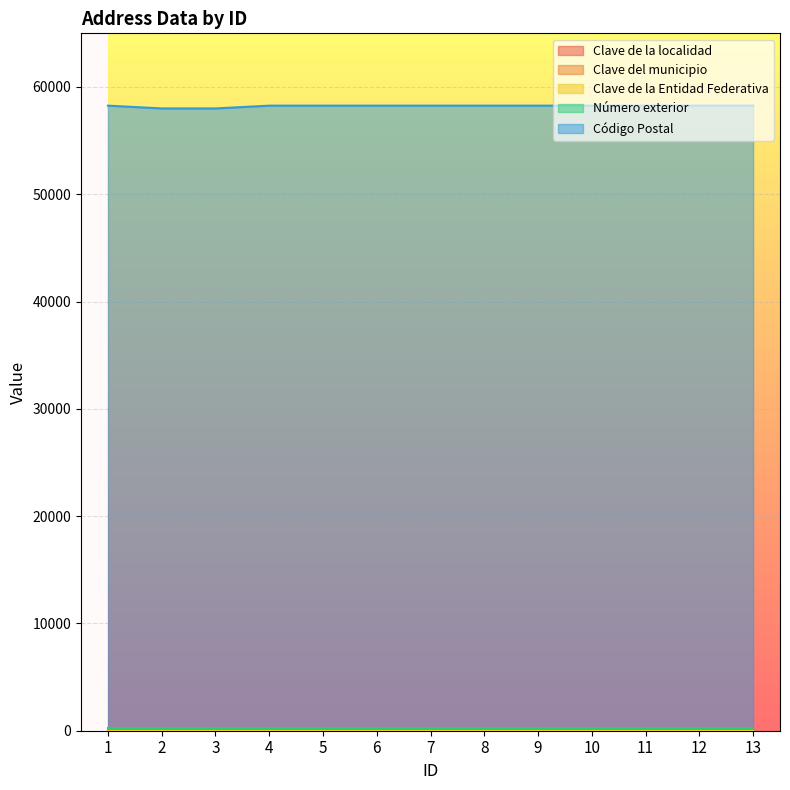

What is the maximum value shown in the chart?

58260